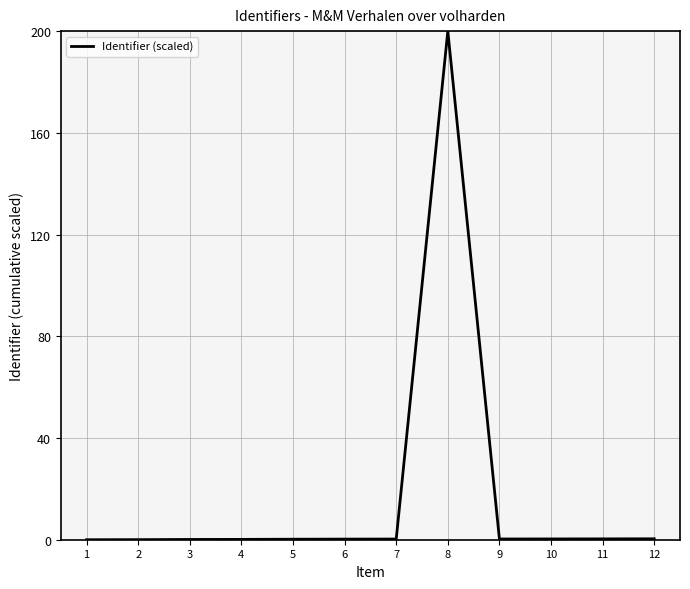

What is the average value?

16.9